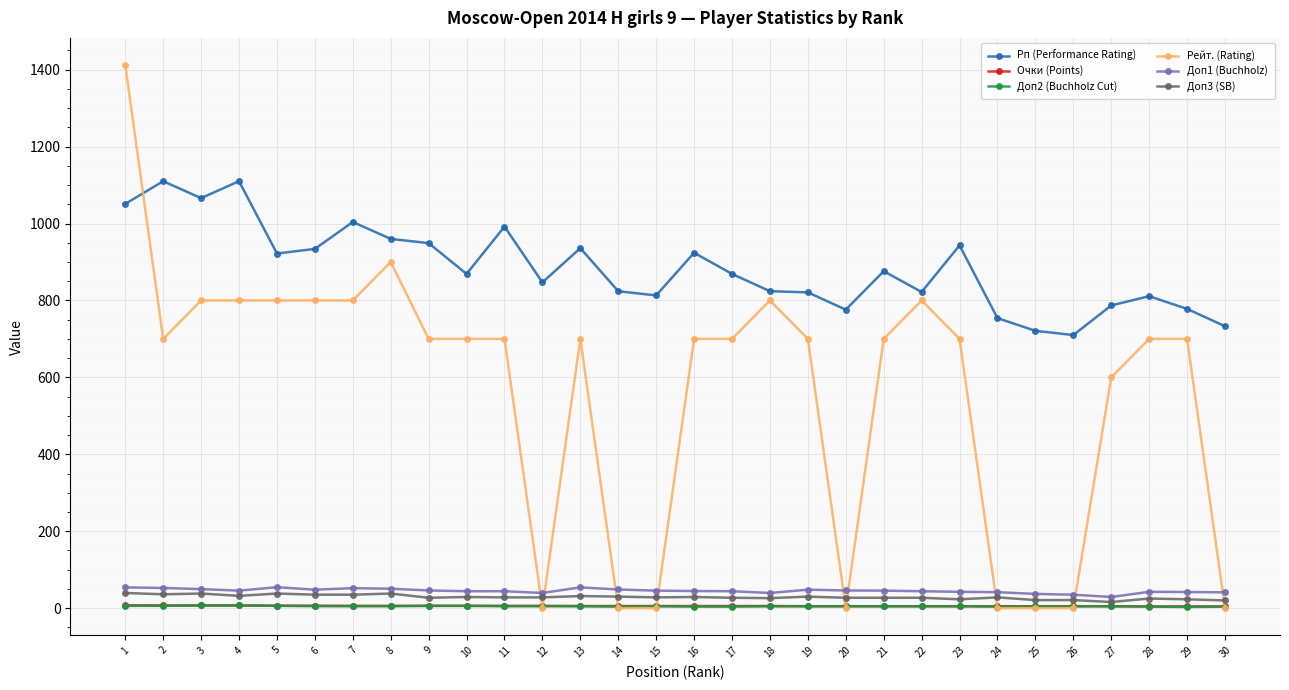

After their last crossing, which series has the higher values: Рейт. (Rating) or Очки (Points)?

Очки (Points)